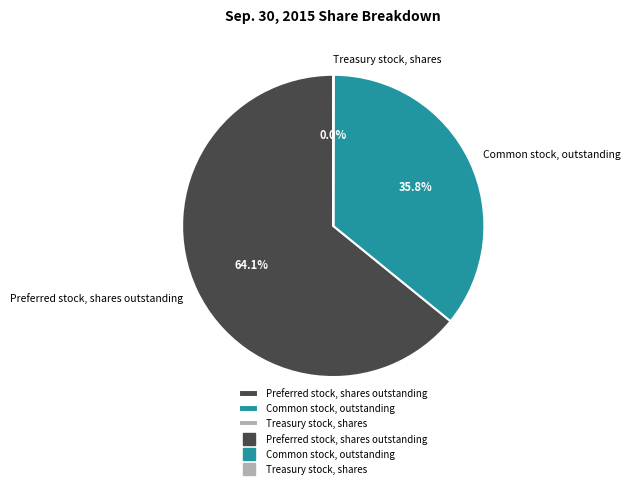

What is the largest slice in the pie chart?

Preferred stock, shares outstanding